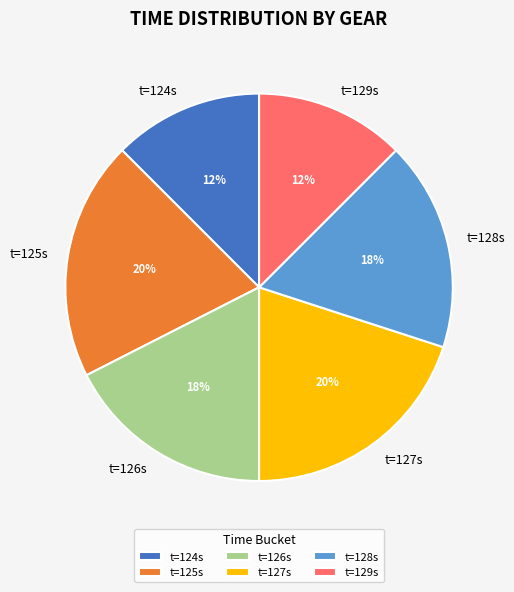

How many segments does this pie chart have?

6